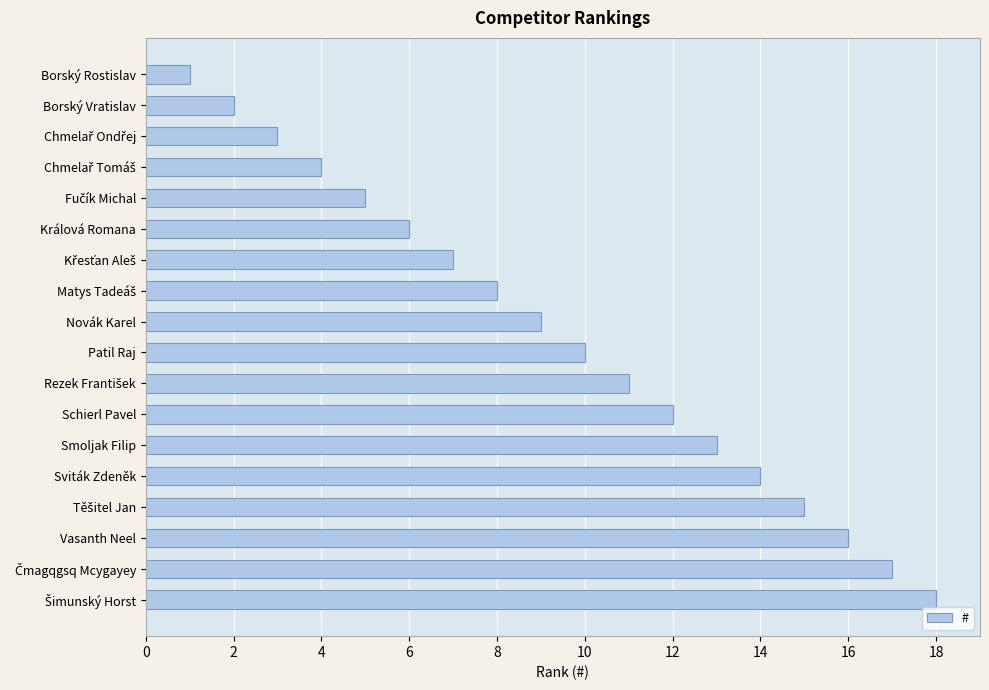

What is the average value?

10